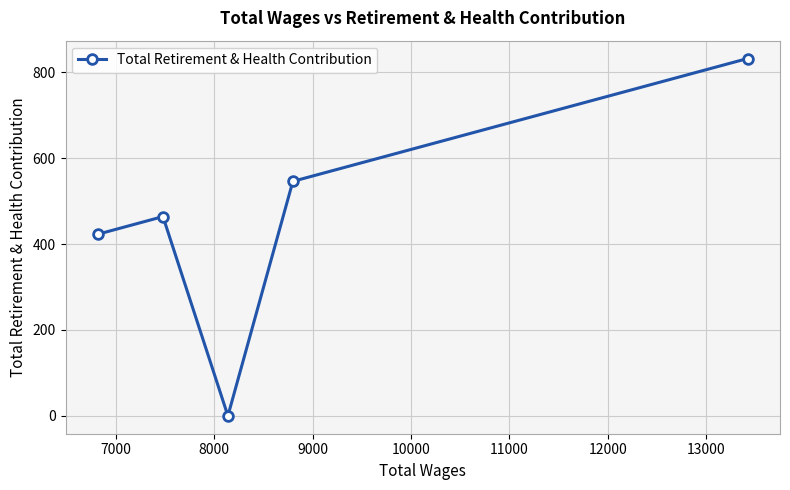

What is the difference between the second highest and minimum values?

546